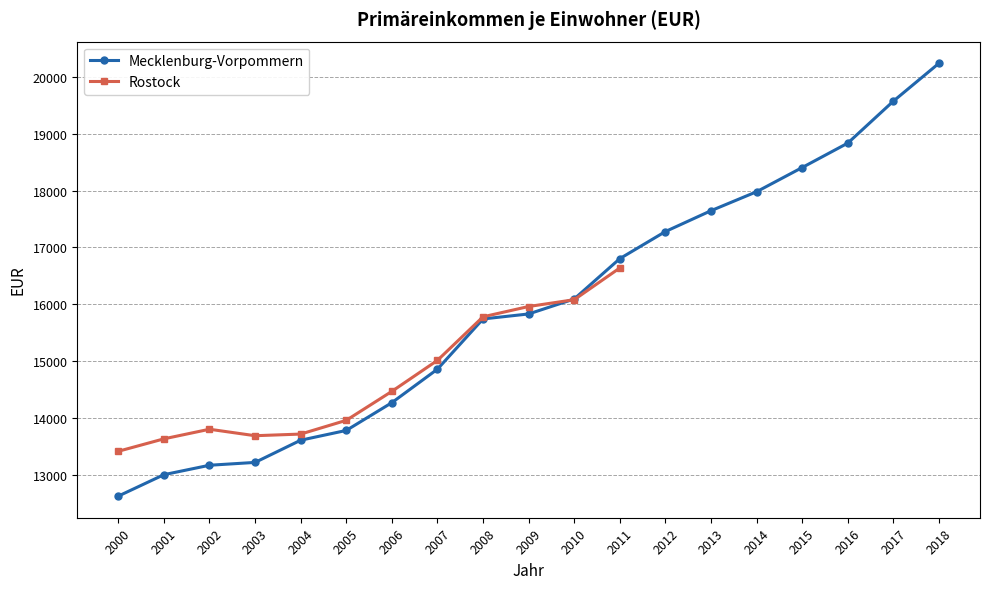

List the labels in order of value, largest first.

2018, 2017, 2016, 2015, 2014, 2013, 2012, 2011, 2010, 2009, 2008, 2007, 2006, 2005, 2004, 2003, 2002, 2001, 2000